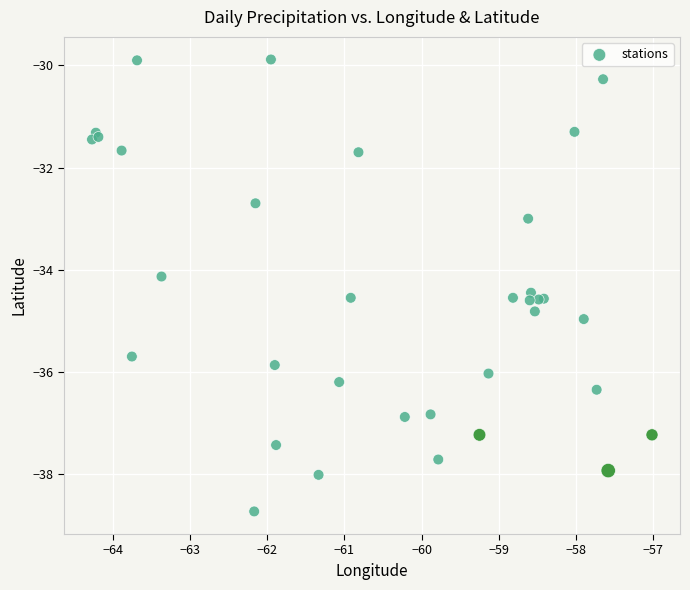

What Y value in the scatter plot is closest to -34?

-34.1